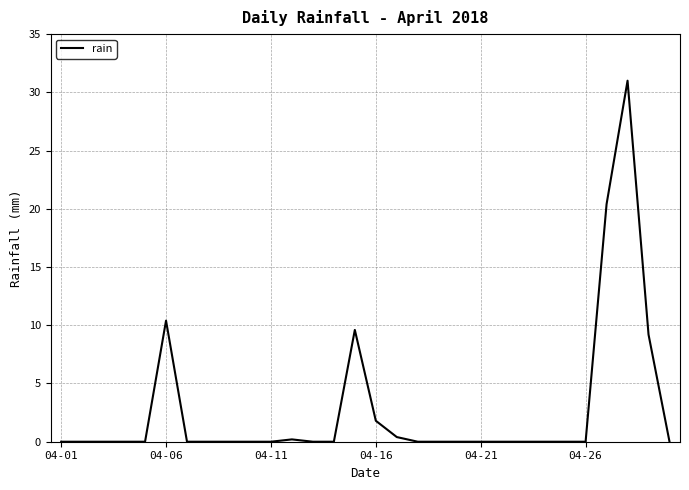

What is the maximum value shown in the chart?

31.0